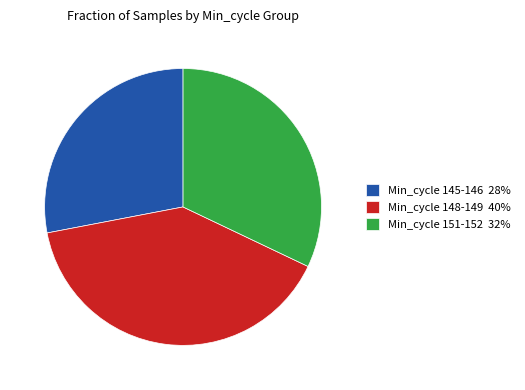

Rank the categories by value from highest to lowest.

Min_cycle 148-149 40%, Min_cycle 151-152 32%, Min_cycle 145-146 28%